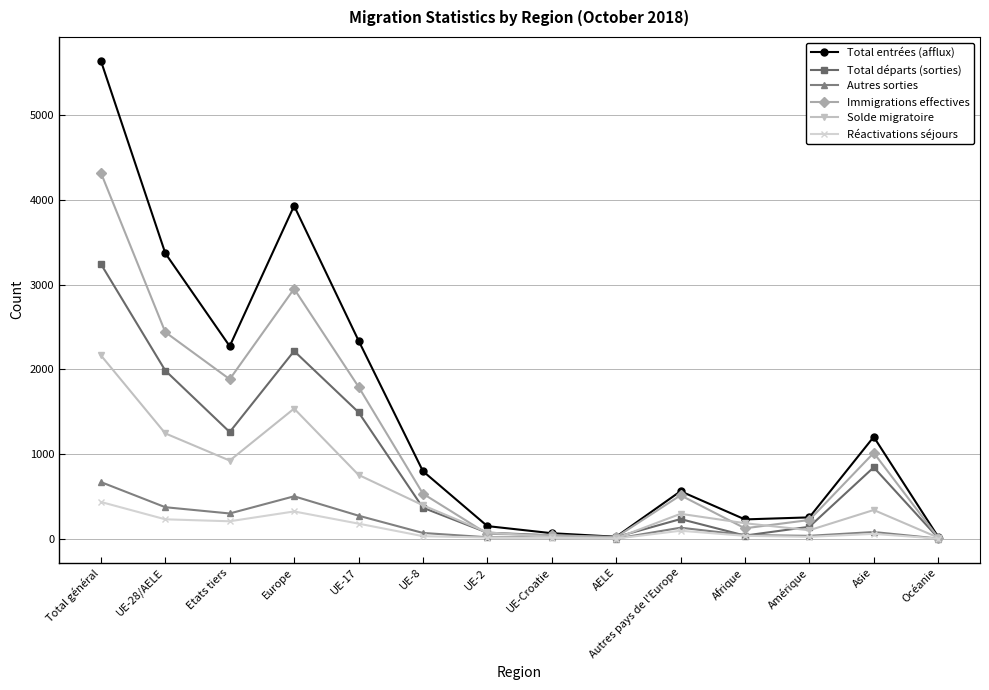

What is the highest value of the Solde migratoire series?

2165